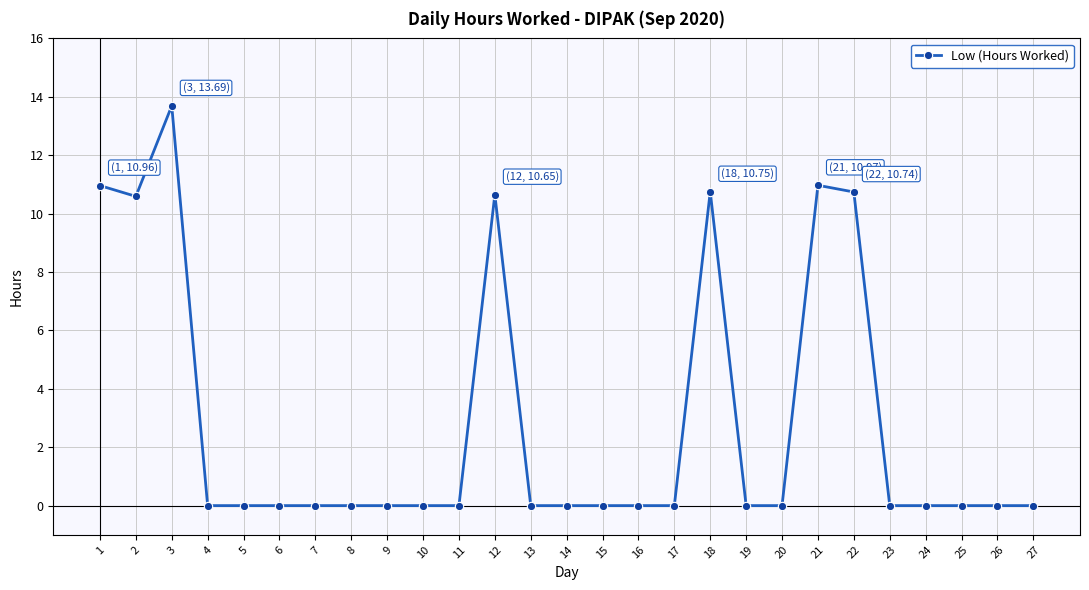

The chart shows a value of 0.0 at 27. True or false?

True